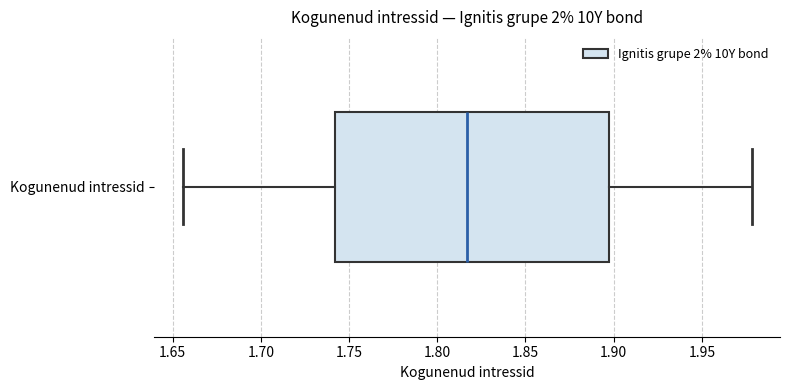

Transcribe this box plot: give where the median line is, the range the box spans, and where the two whiskers end, as read against the x-axis. The values are not printed on the chart, so give them approximately, as read against the axis.

median 1.815, box 1.740 to 1.900, whiskers 1.655 to 1.980